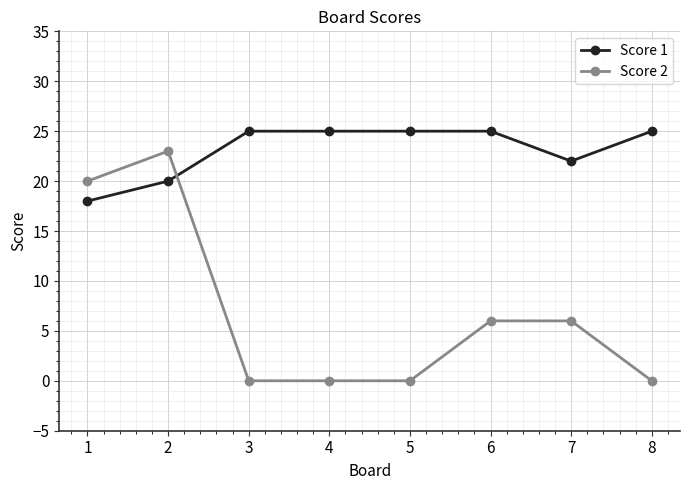

How many values in the Score 2 series are below 6?

4